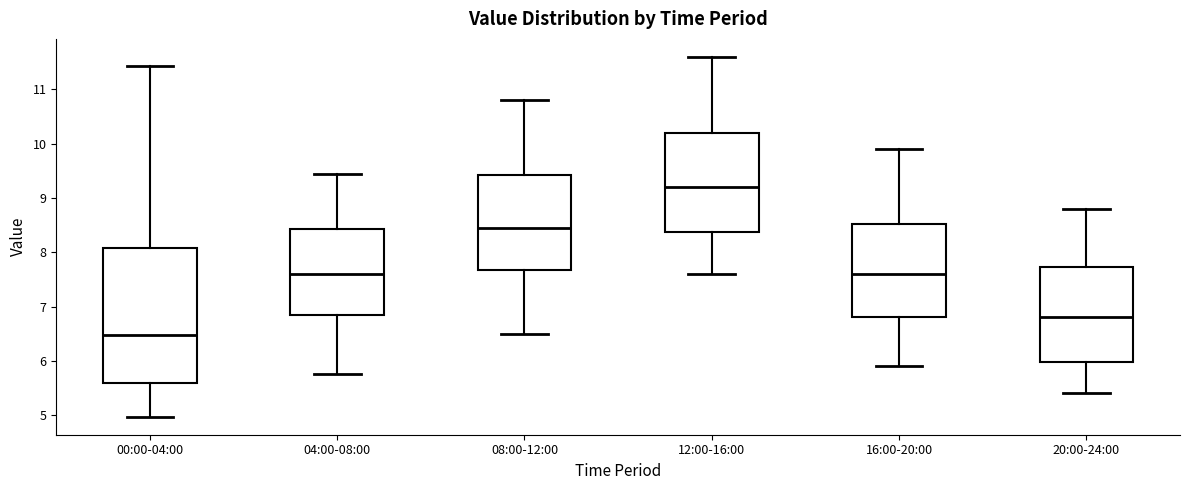

Comparing the boxes themselves (not the whiskers), which one is the tallest?

00:00-04:00